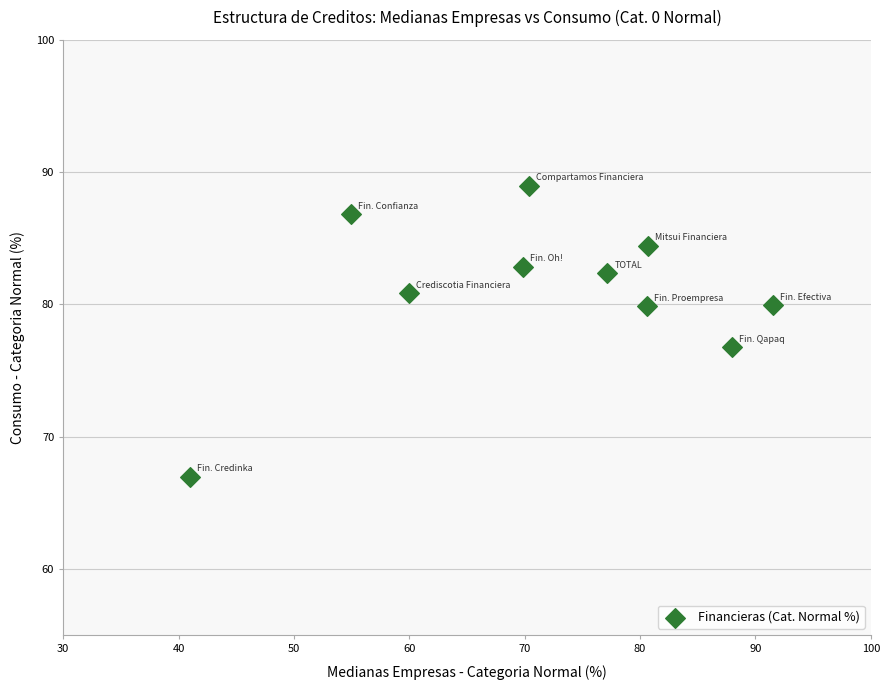

What is the average X value?

71.4